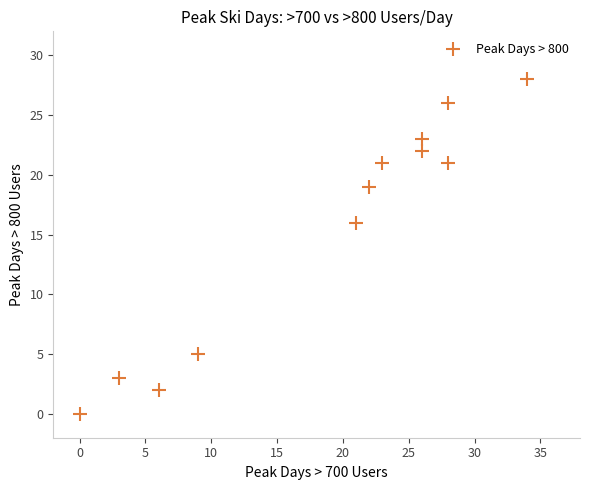

What Y value in the scatter plot is closest to 14?

16